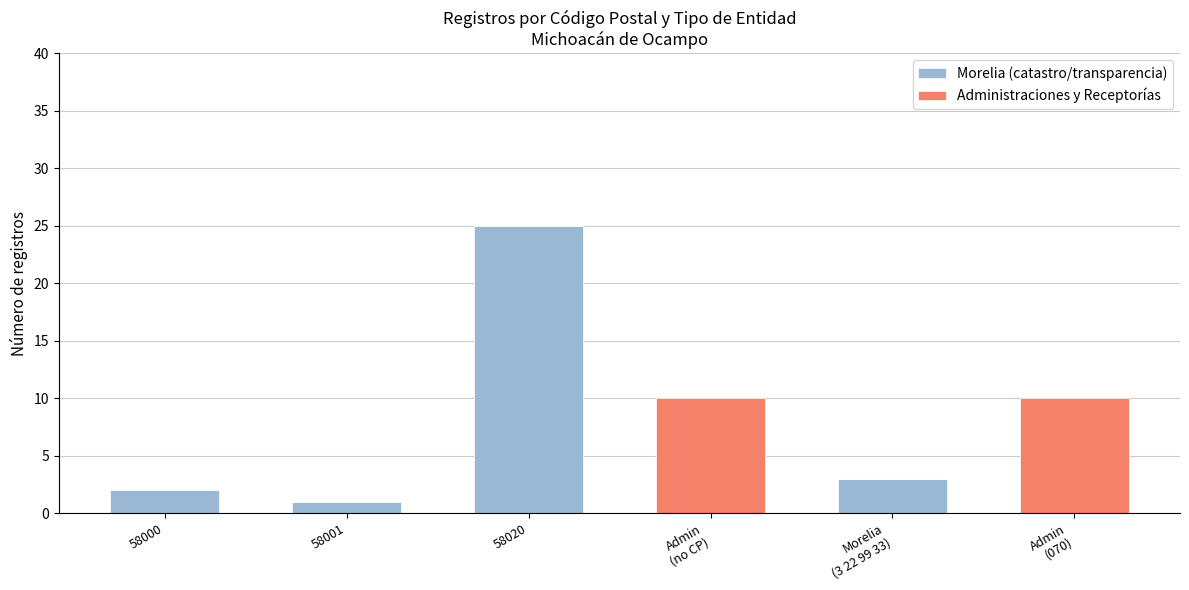

Is it true that Morelia (catastro/transparencia) equals 7 at 58020?

False